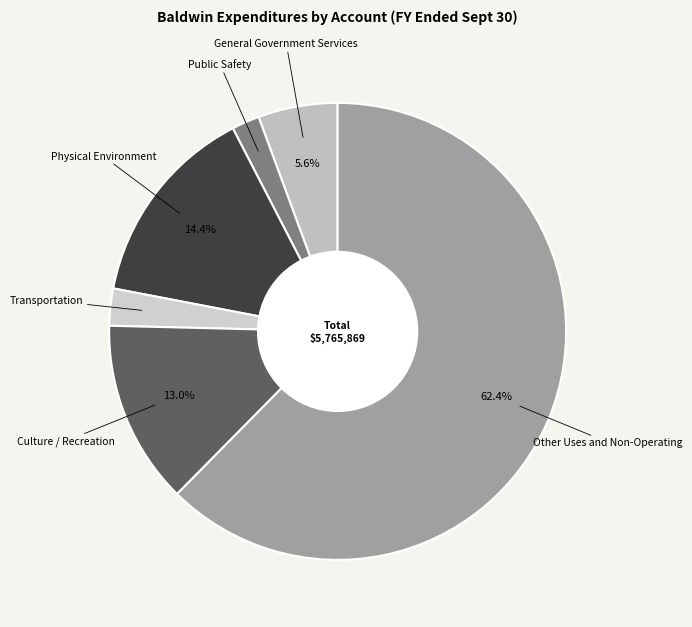

How many slices are in this pie chart?

6